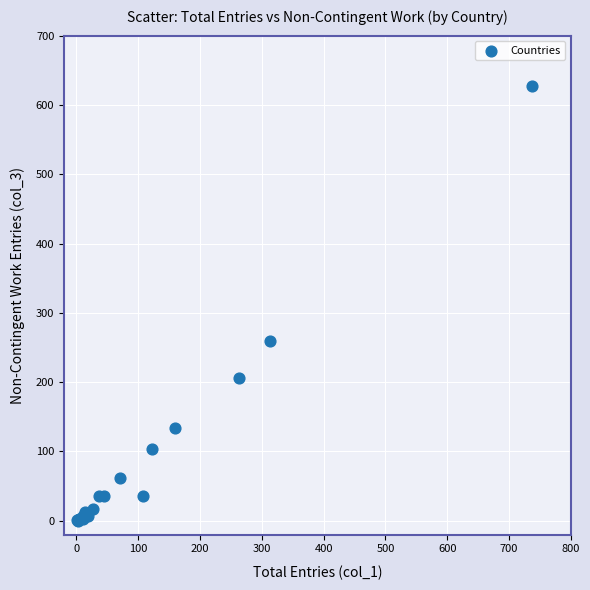

What Y value in the scatter plot is closest to 314?

260